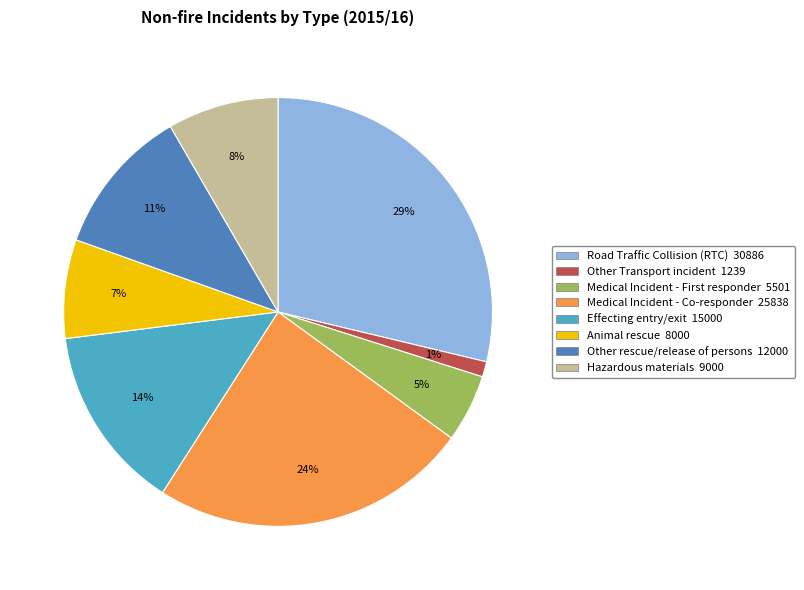

What percentage is the Medical Incident - Co-responder slice, to the nearest percent?

24%